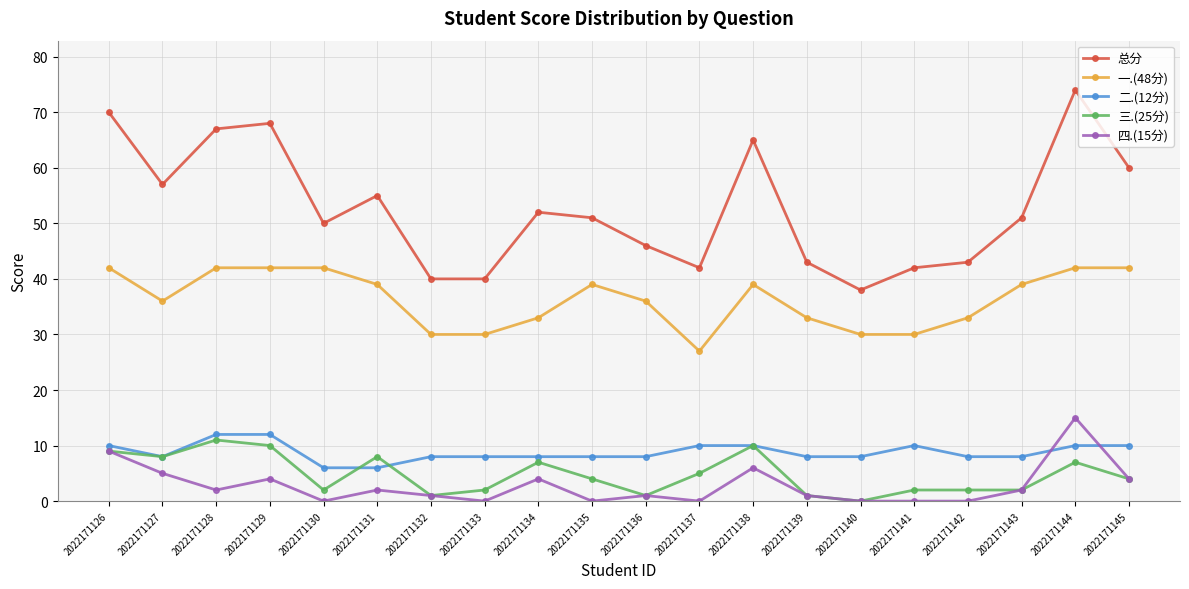

What is the sum of all 三.(25分) values?

96